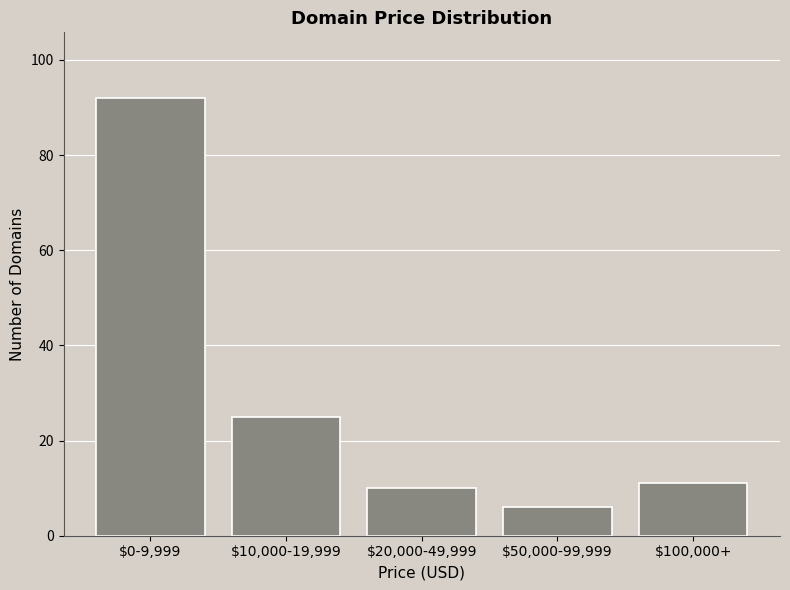

Reading left to right, what are all the values shown in this chart?

92	25	10	6	11